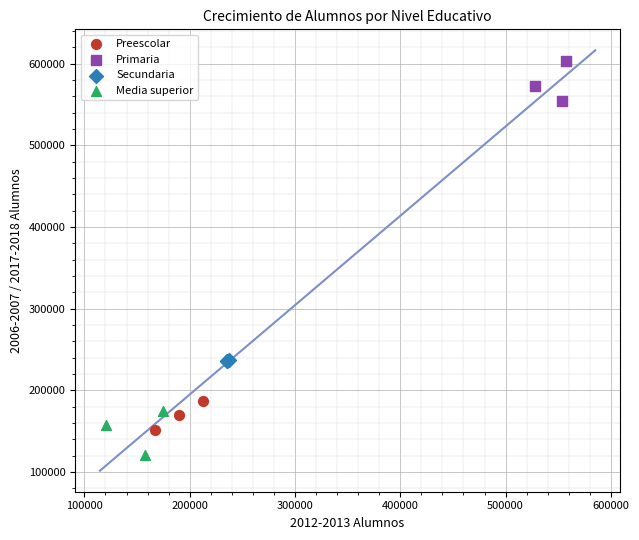

Which series contains the highest Y value?

Primaria